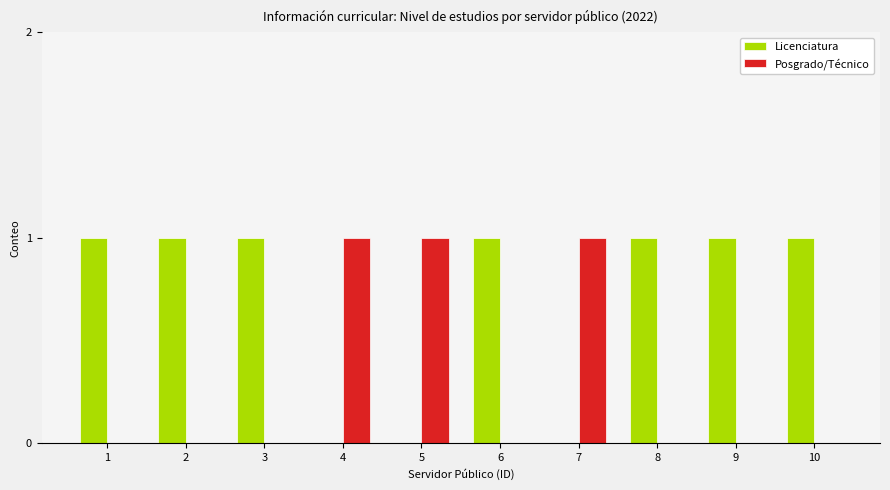

Which series has the largest total across all categories?

Licenciatura